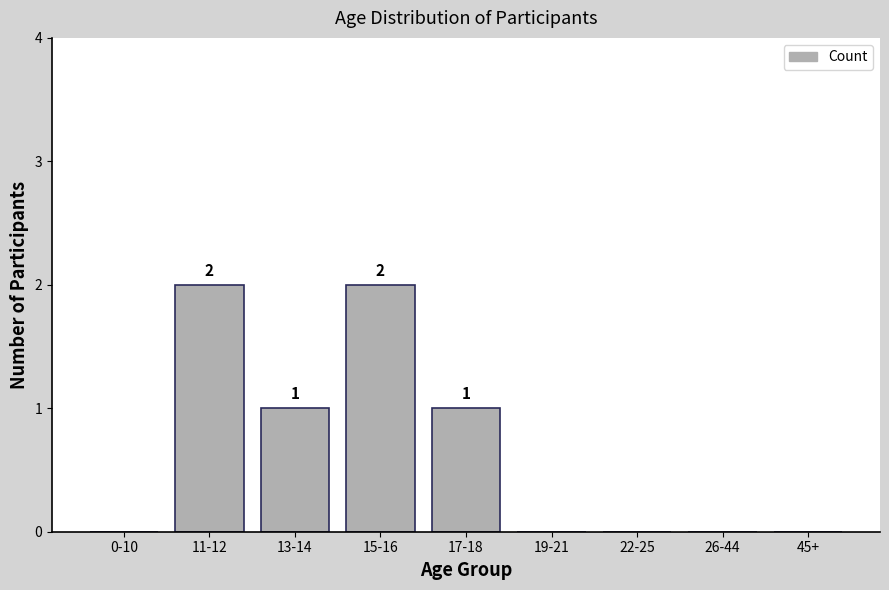

Reading left to right, extract all data points from this chart.

0-10=0	11-12=2	13-14=1	15-16=2	17-18=1	19-21=0	22-25=0	26-44=0	45+=0